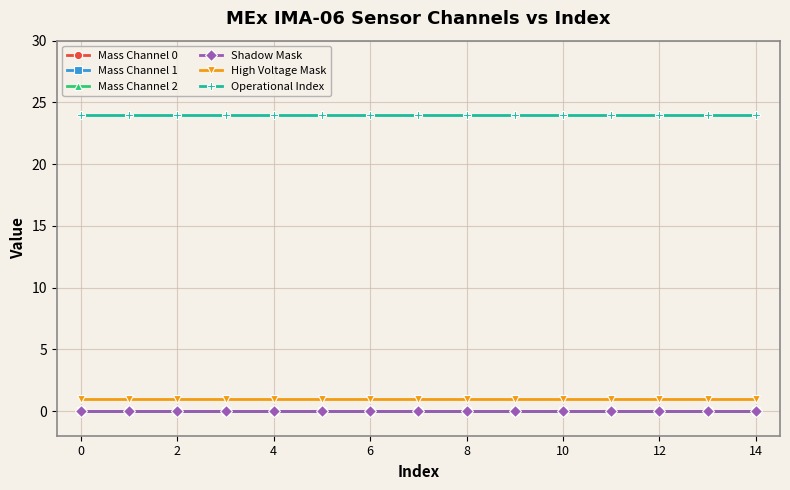

Reading left to right, extract all data points from this chart.

Mass Channel 0: 0	0	0	0	0	0	0	0	0	0	0	0	0	0	0
Mass Channel 1: 0	0	0	0	0	0	0	0	0	0	0	0	0	0	0
Mass Channel 2: 0	0	0	0	0	0	0	0	0	0	0	0	0	0	0
Shadow Mask: 0	0	0	0	0	0	0	0	0	0	0	0	0	0	0
High Voltage Mask: 1	1	1	1	1	1	1	1	1	1	1	1	1	1	1
Operational Index: 24	24	24	24	24	24	24	24	24	24	24	24	24	24	24